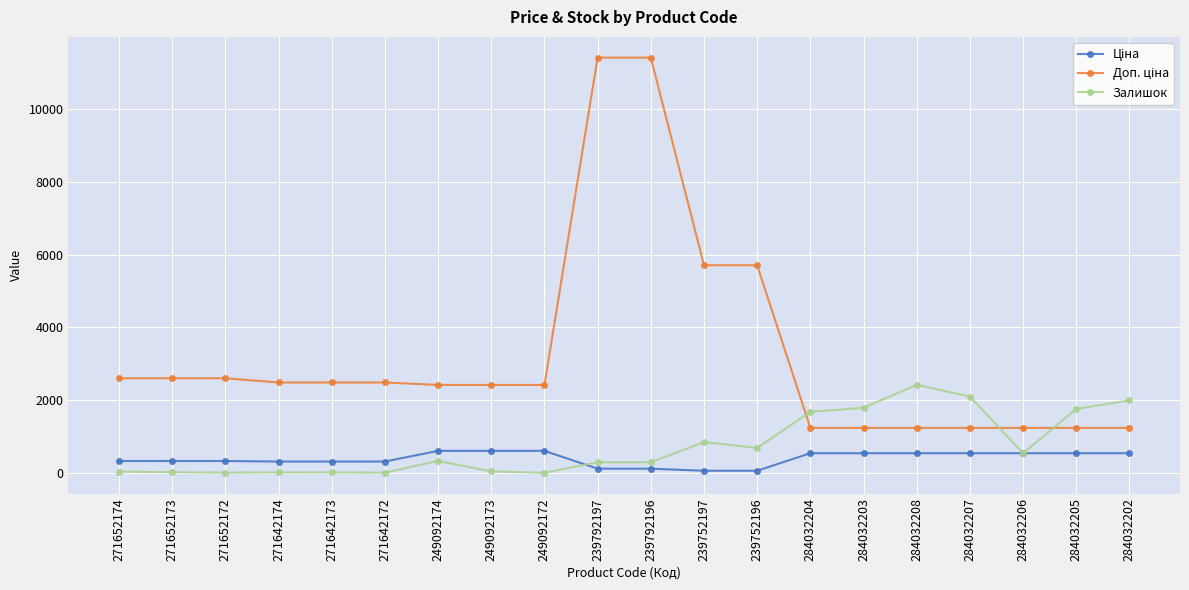

What is the spread (max minus min) of values at 249092174?

2086.8